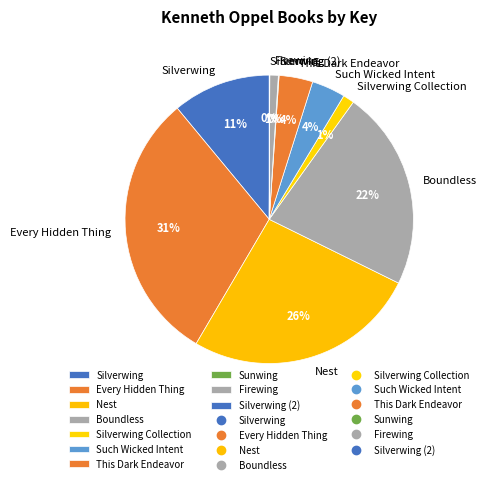

Does Every Hidden Thing represent more than half of the total?

No